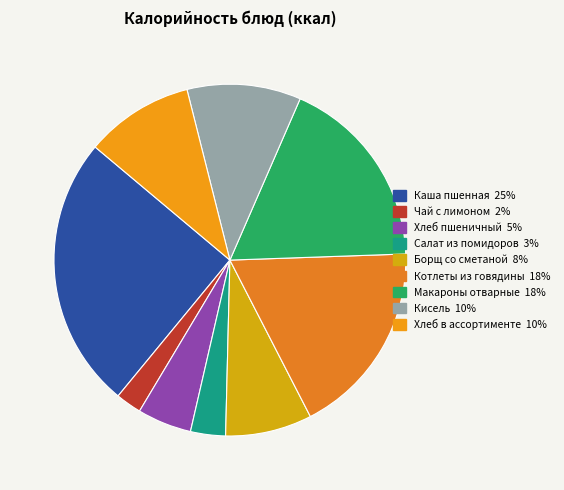

How many slices are in this pie chart?

9